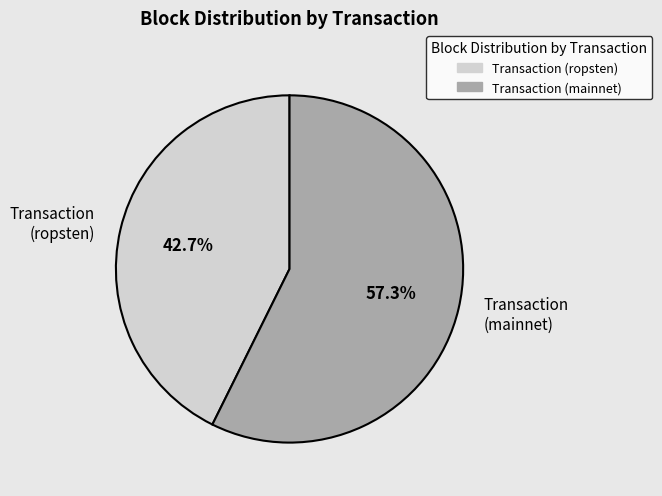

Rank the categories by value from highest to lowest.

Transaction (mainnet), Transaction (ropsten)